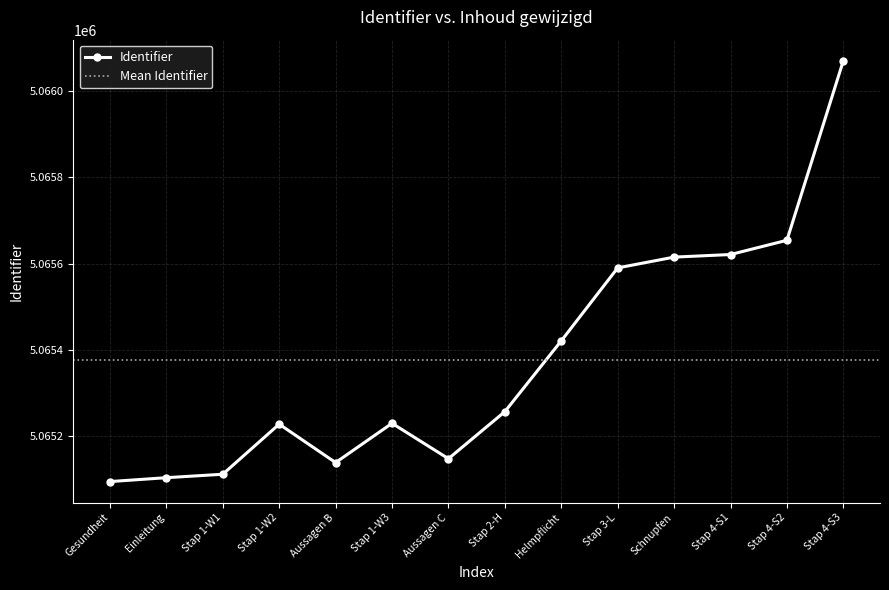

True or false: there are more than 2 points higher than both neighbors.

False